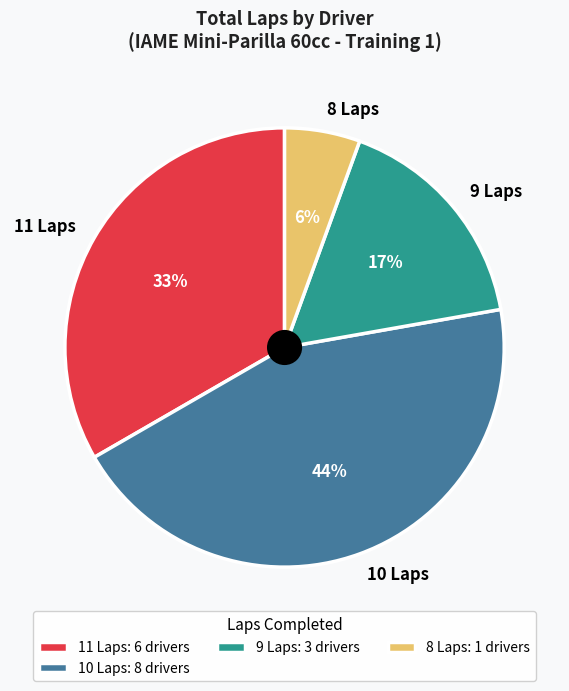

To the nearest percent, what portion does 9 Laps represent?

17%